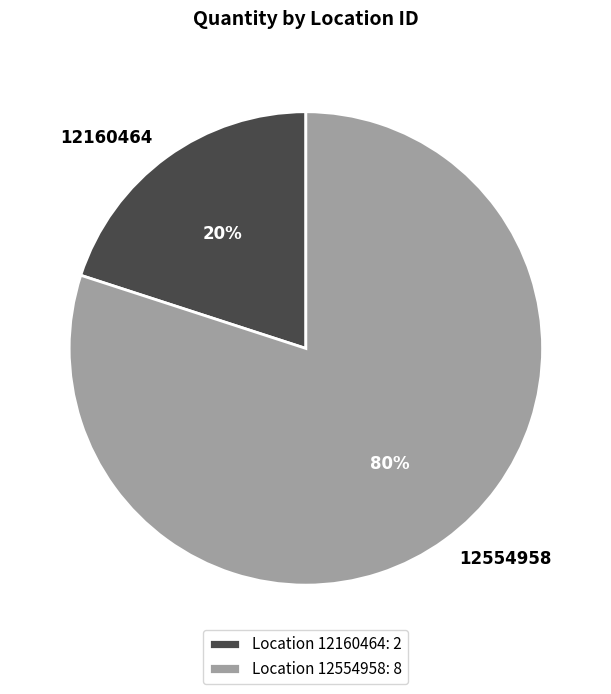

To the nearest percent, what portion does 12554958 represent?

80%